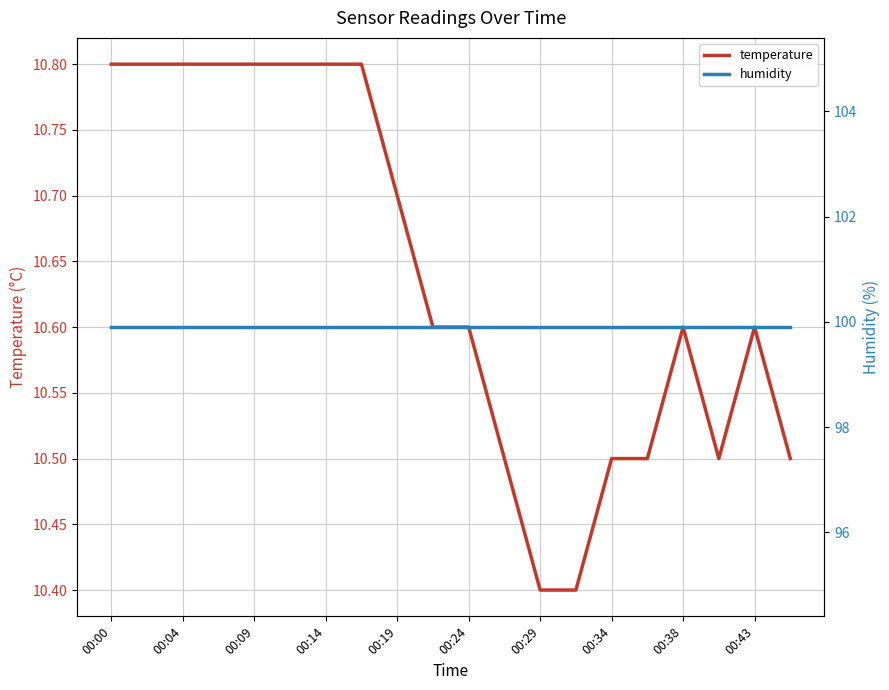

Reading left to right, transcribe all the data shown in this chart.

temperature: 10.8	10.8	10.8	10.8	10.8	10.8	10.8	10.8	10.7	10.6	10.6	10.5	10.4	10.4	10.5	10.5	10.6	10.5	10.6	10.5
humidity: 99.9	99.9	99.9	99.9	99.9	99.9	99.9	99.9	99.9	99.9	99.9	99.9	99.9	99.9	99.9	99.9	99.9	99.9	99.9	99.9